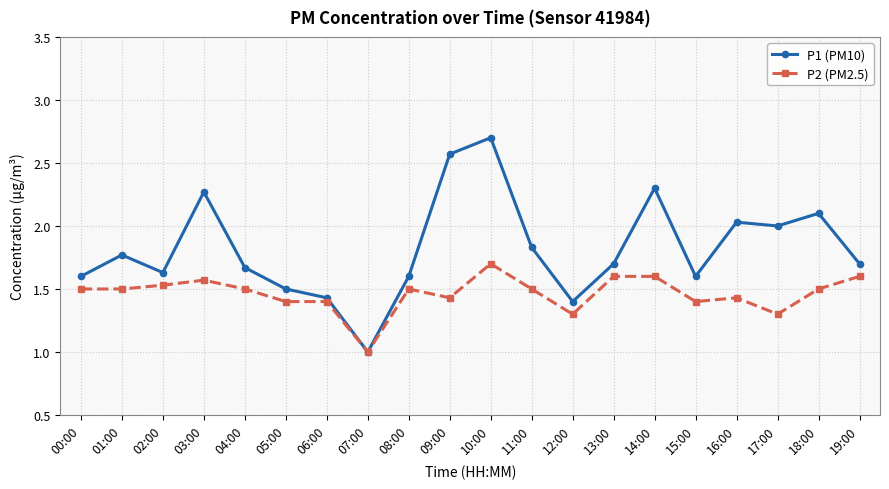

What position from the left is 06:00?

7